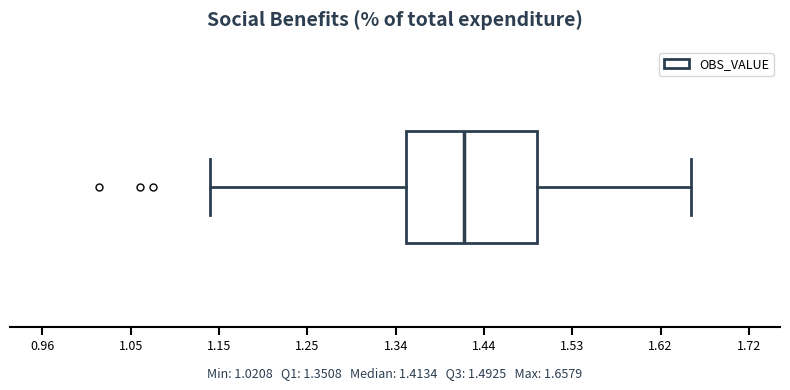

Where does the right whisker of the box end on the x-axis? The values are not printed on the chart, so give them approximately, as read against the axis.

1.66